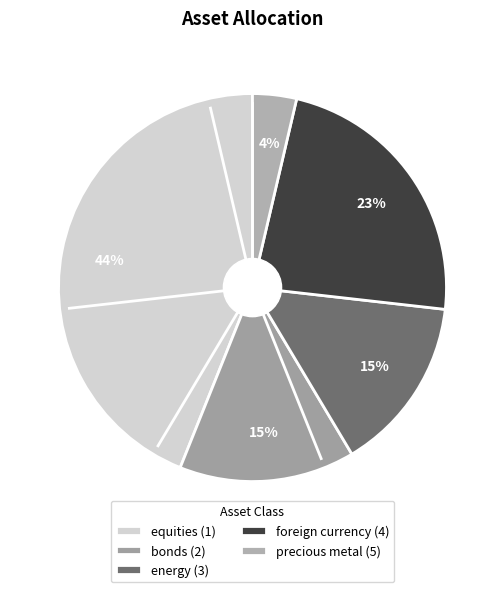

Between bonds (2) and foreign currency (4), which is larger?

foreign currency (4)